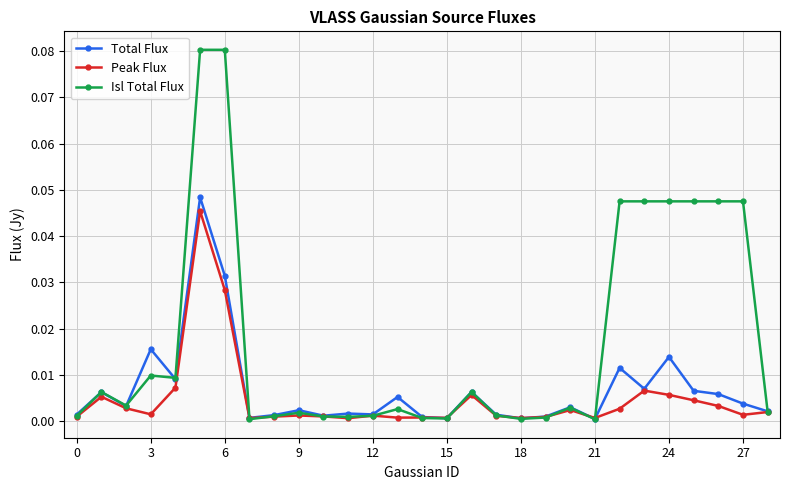

True or false: Total Flux has more than 0 interior local peaks.

True